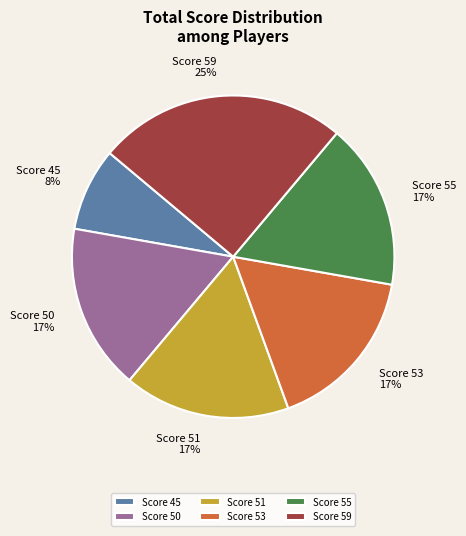

Count the number of slices in the pie.

6